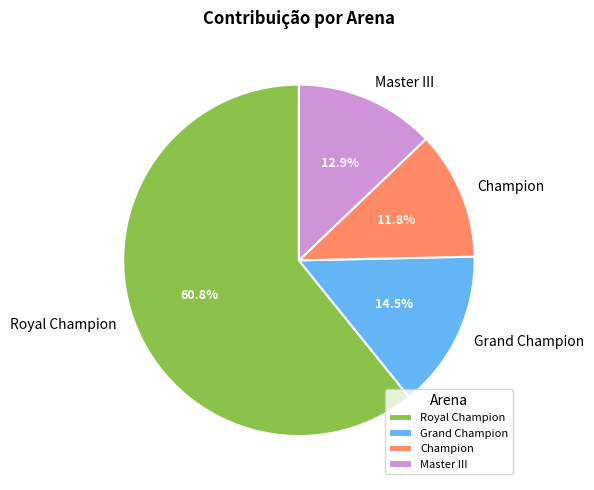

Which slice is the largest?

Royal Champion